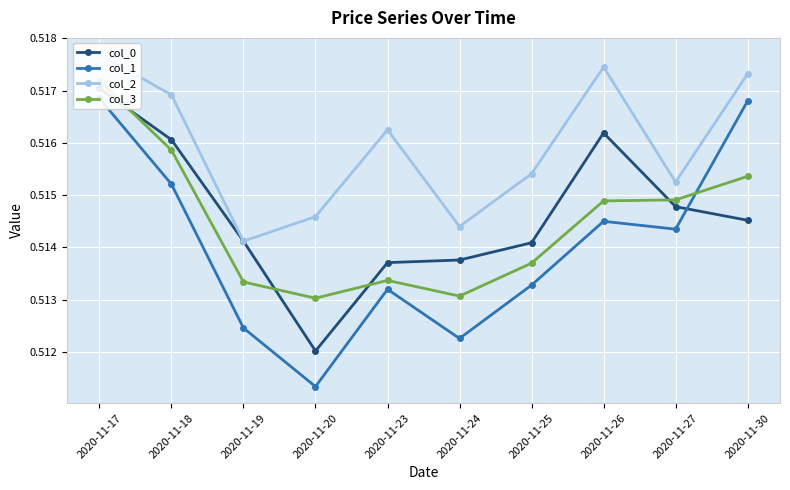

Does the chart display data point markers on the line(s)?

Yes